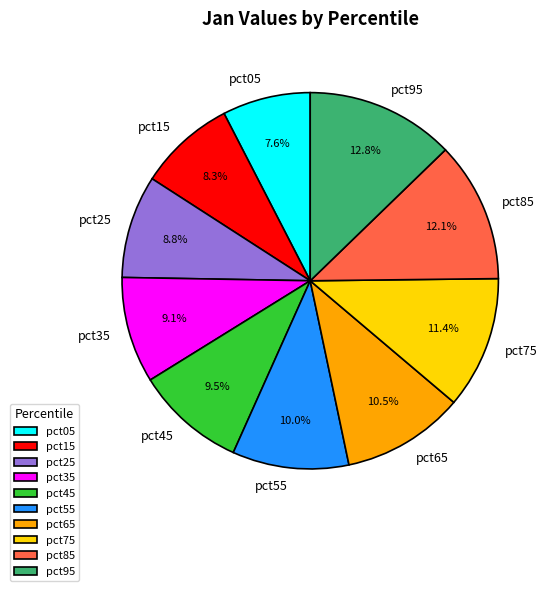

Combined, do pct15 and pct45 account for over 50%?

No